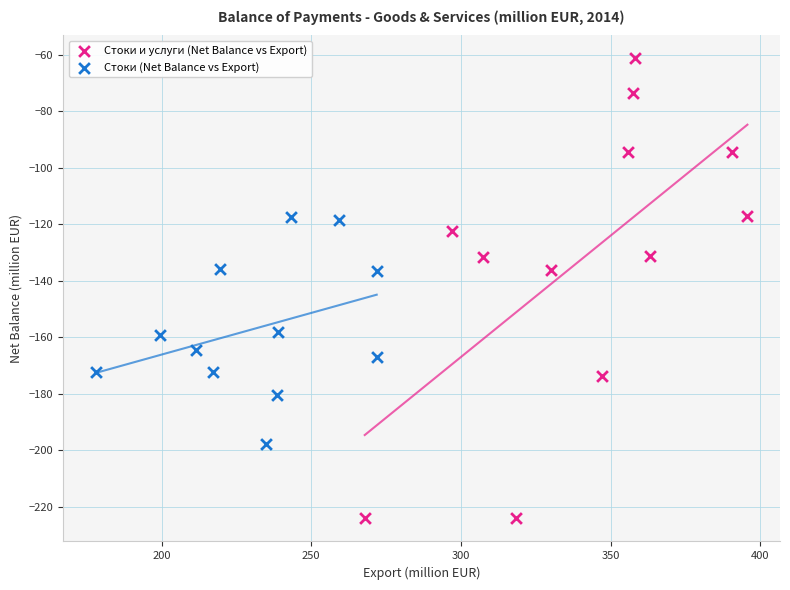

Which series reaches the minimum Y coordinate?

Стоки и услуги (Net Balance vs Export)